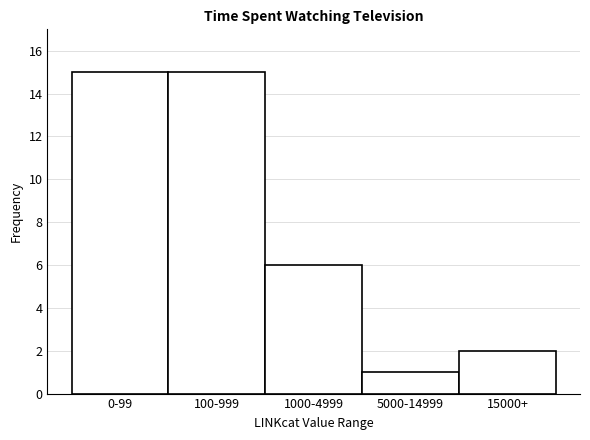

Reading left to right, list all the values displayed in this chart.

0-99=15	100-999=15	1000-4999=6	5000-14999=1	15000+=2